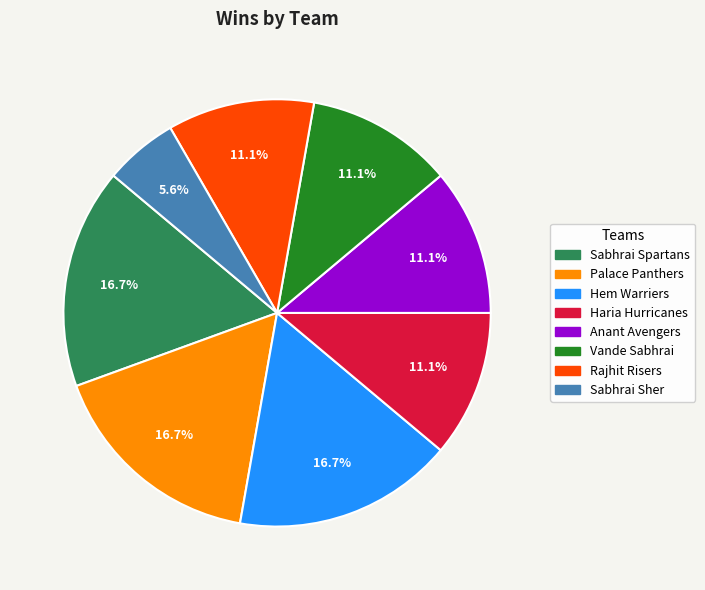

To the nearest percent, what is the difference between the largest and smallest slice percentages?

11%